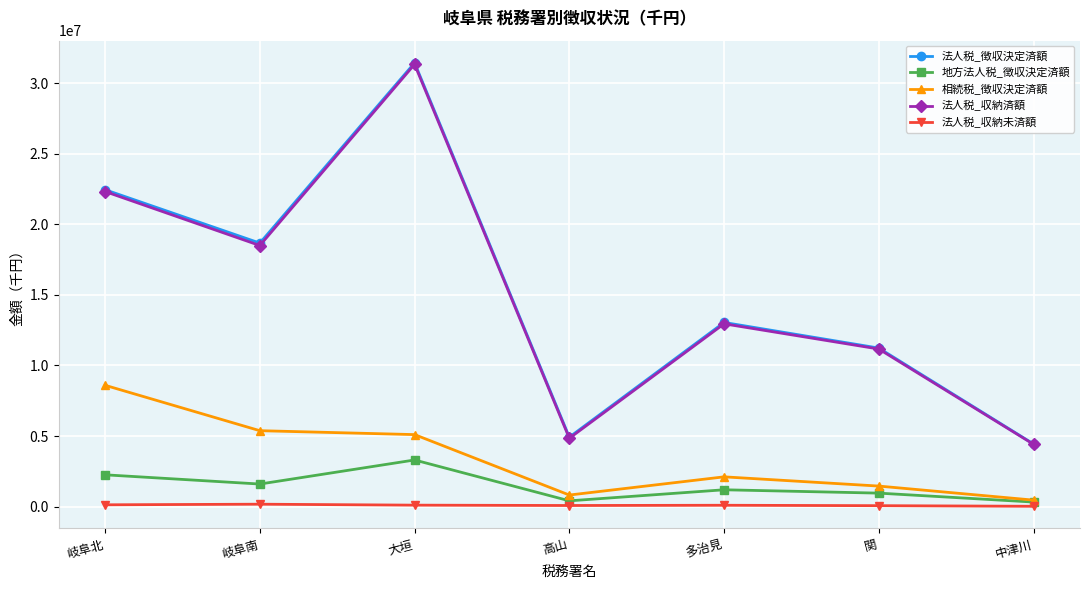

What is the maximum value shown in the chart?

31433843